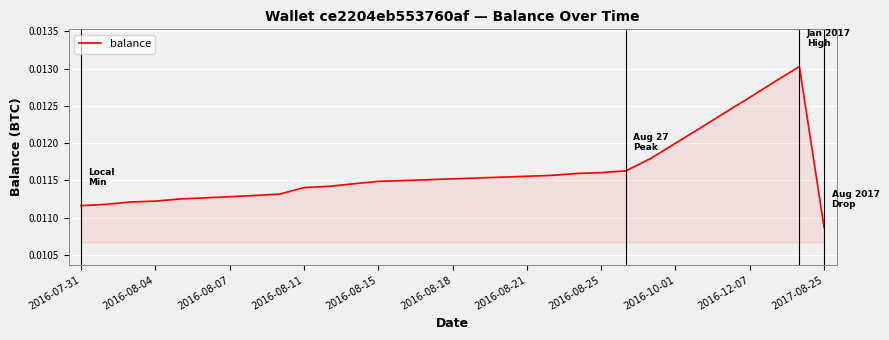

Where is the data nearest to the value 0?

2017-08-25